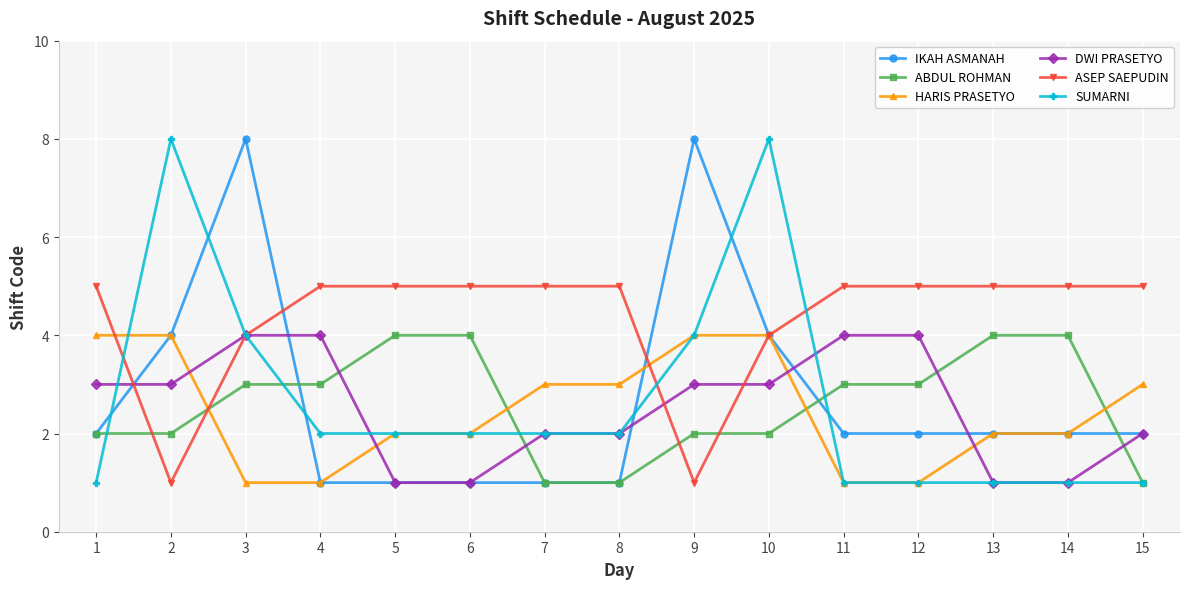

True or false: SUMARNI has more than 0 points higher than both neighbors.

True